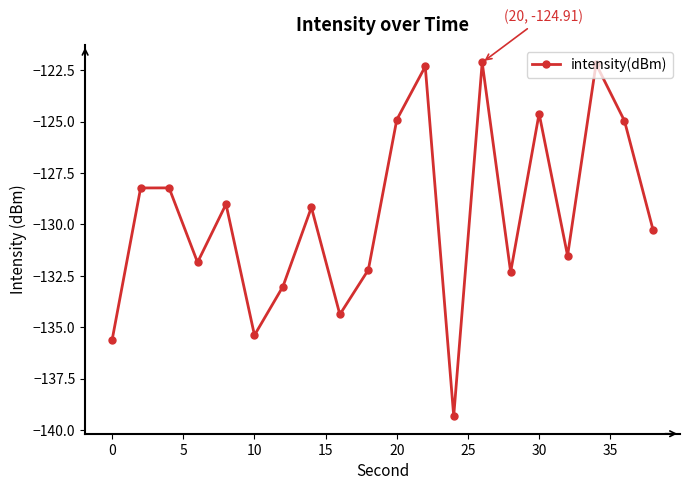

What is the sum of all values?

-2591.6